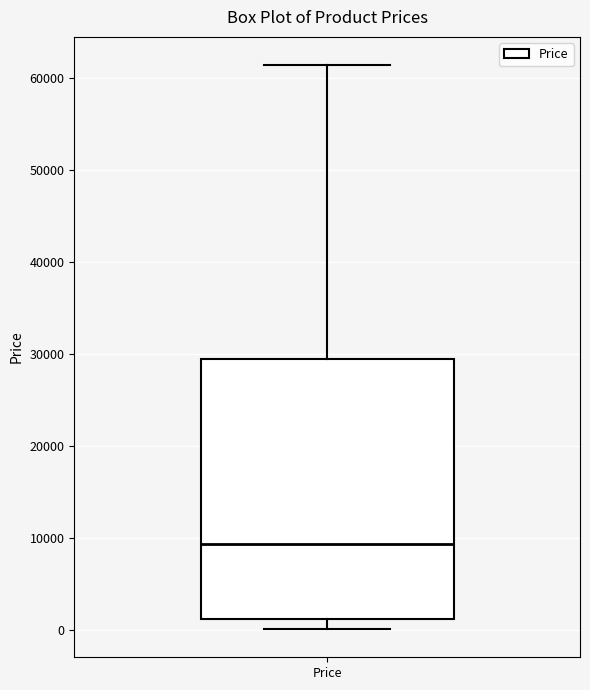

Where is the lower edge of the box for Price on the y-axis? The values are not printed on the chart, so give them approximately, as read against the axis.

1000